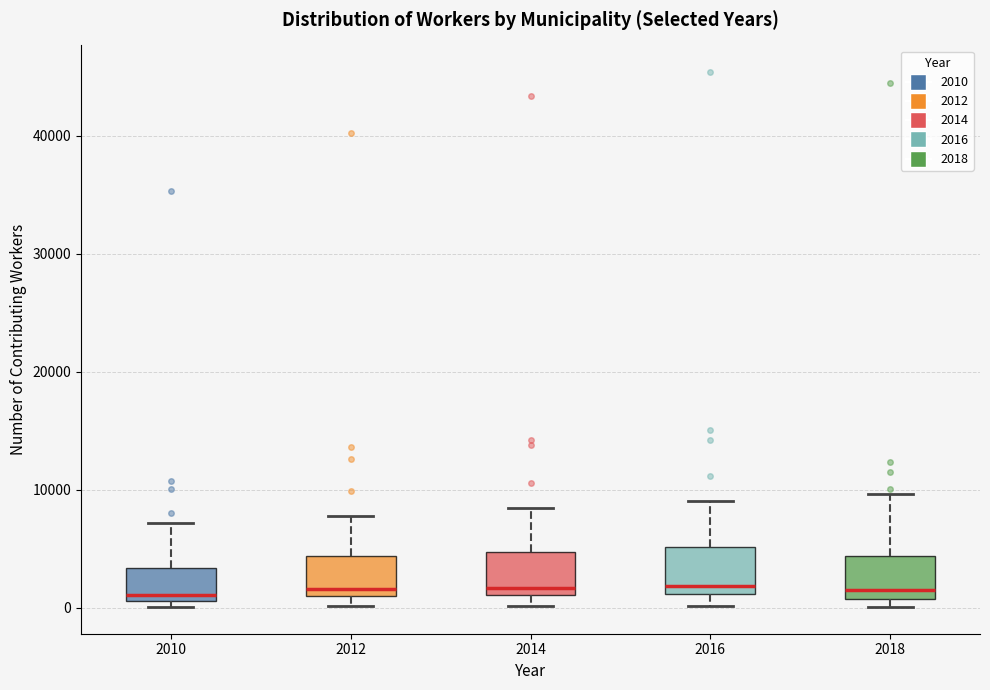

Reading left to right, read every box against the y-axis: the position of its median line, the range the box covers, and the ends of its whiskers. The values are not printed on the chart, so give them approximately, as read against the axis.

2010: median 1000 (just above the box's lower edge), box 1000 to 3000, whiskers 0 to 7000
2012: median 2000, box 1000 to 4000, whiskers 0 to 8000
2014: median 2000, box 1000 to 5000, whiskers 0 to 8000
2016: median 2000, box 1000 to 5000, whiskers 0 to 9000
2018: median 2000, box 1000 to 4000, whiskers 0 to 10000